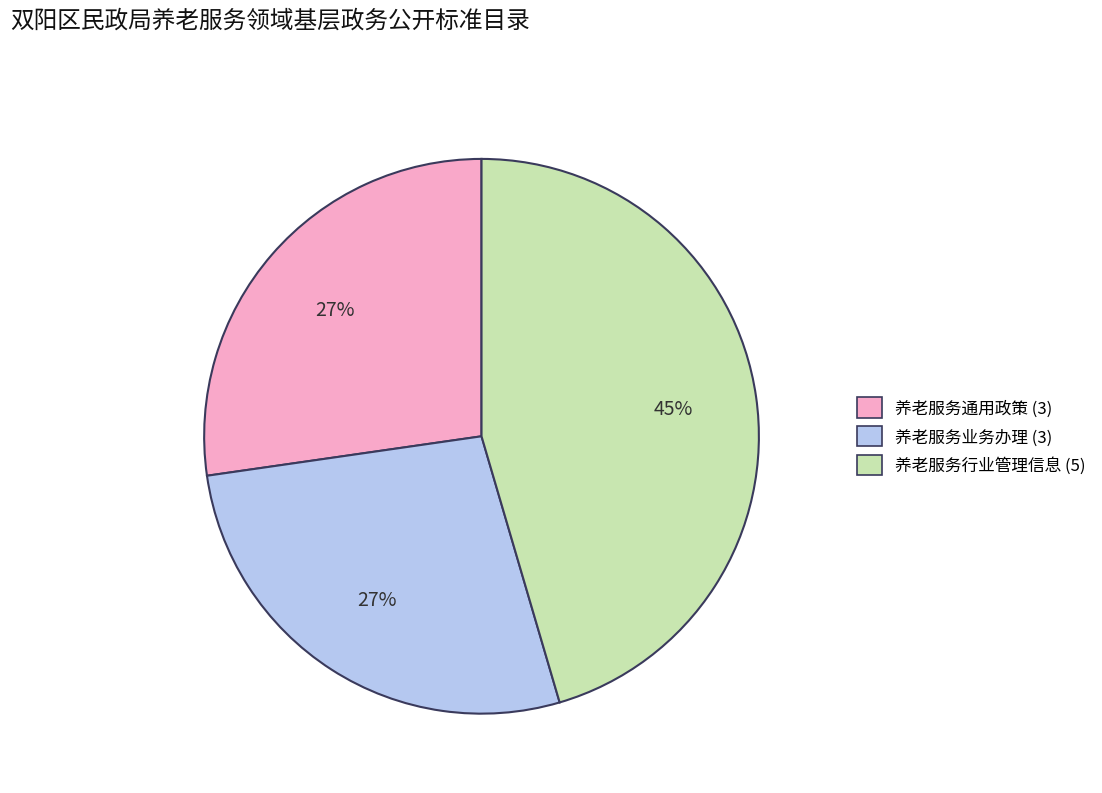

What is the ratio of the value at 养老服务业务办理 to the value at 养老服务行业管理信息?

0.6